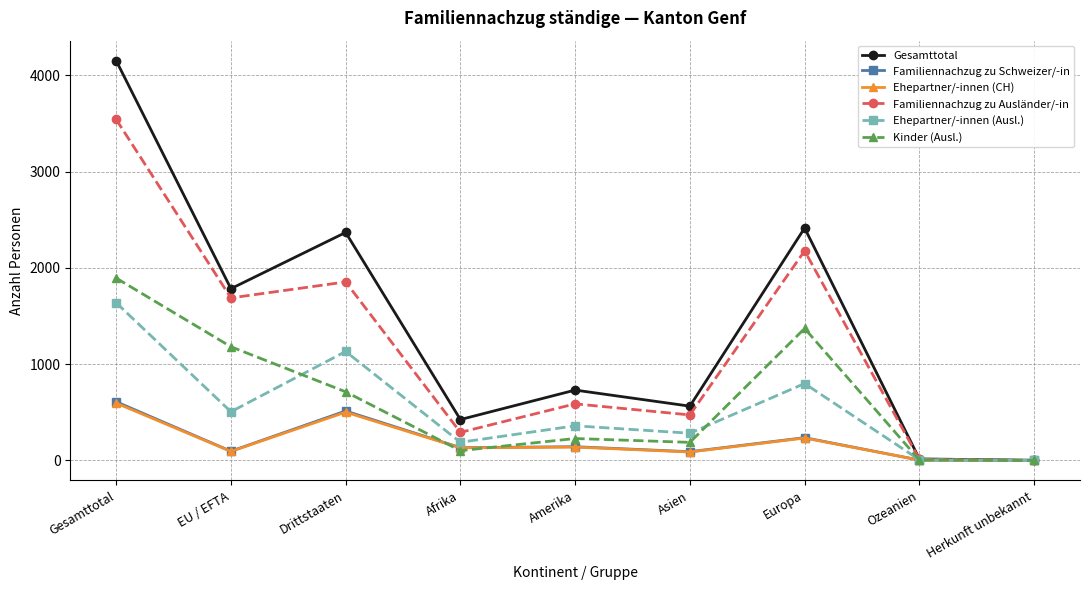

The value of Ehepartner/-innen (CH) at Gesamttotal is 596. True or false?

True